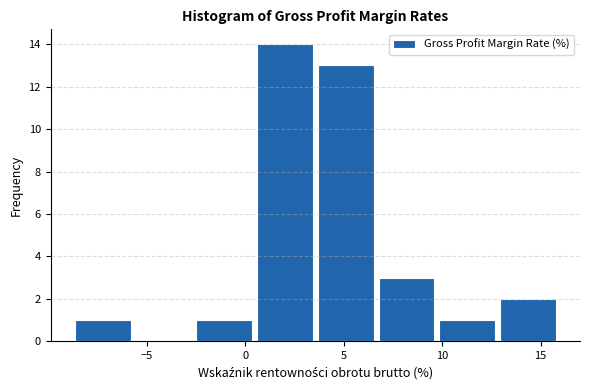

How tall is the bar that spans 0.5 to 3.5 on the x-axis? Neither the bar edges nor the heights are printed on the chart, so give them approximately, as read against the axes.

14